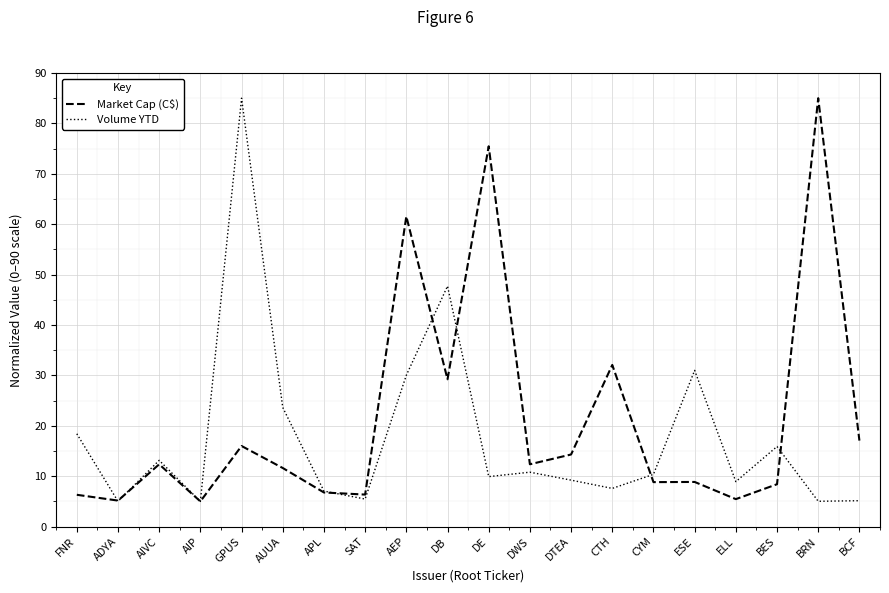

What is the approximate value of Volume YTD at DWS?

10.8